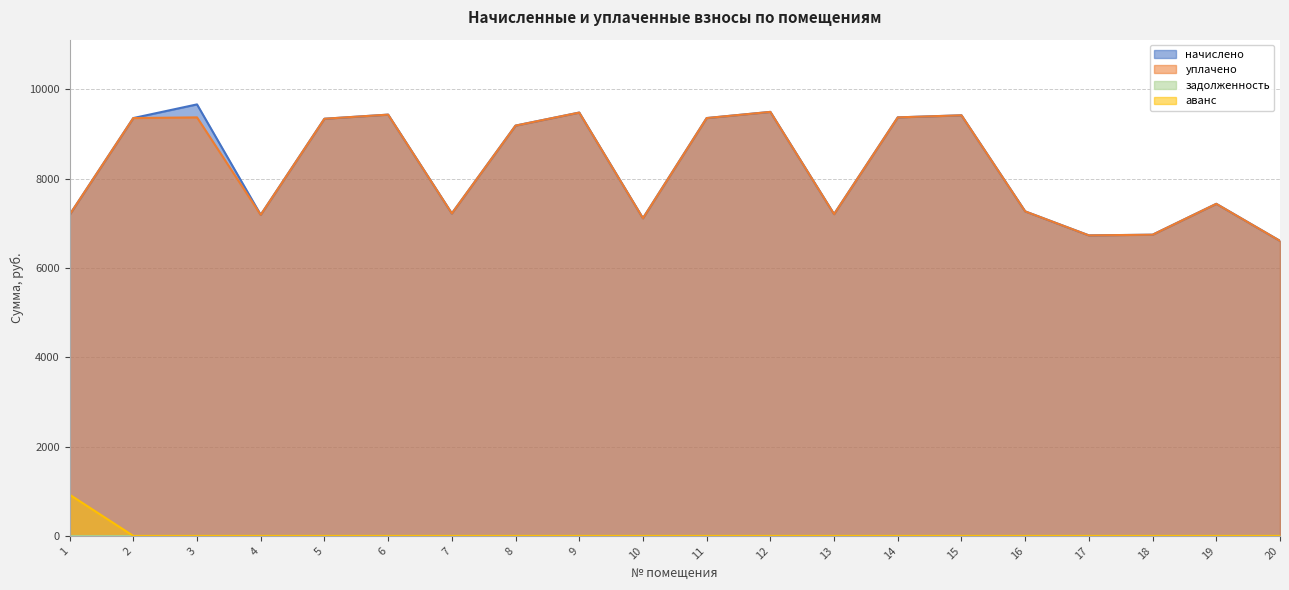

How many interior local peaks does the уплачено series have?

6